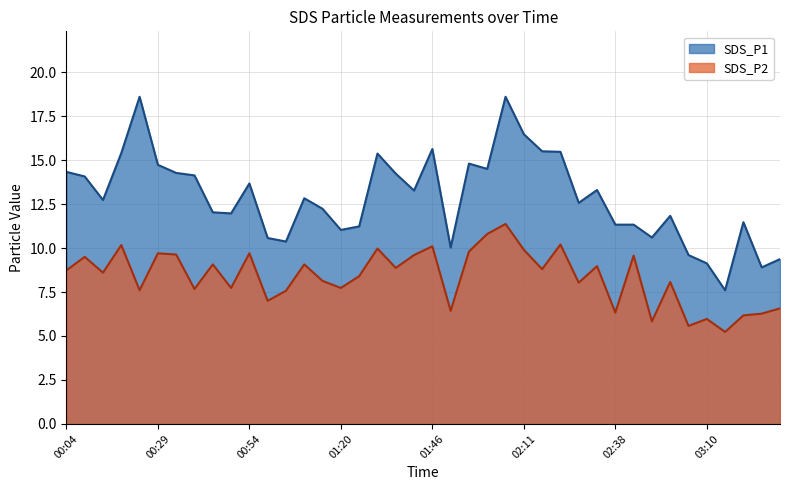

How many categories are shown in the chart?

40